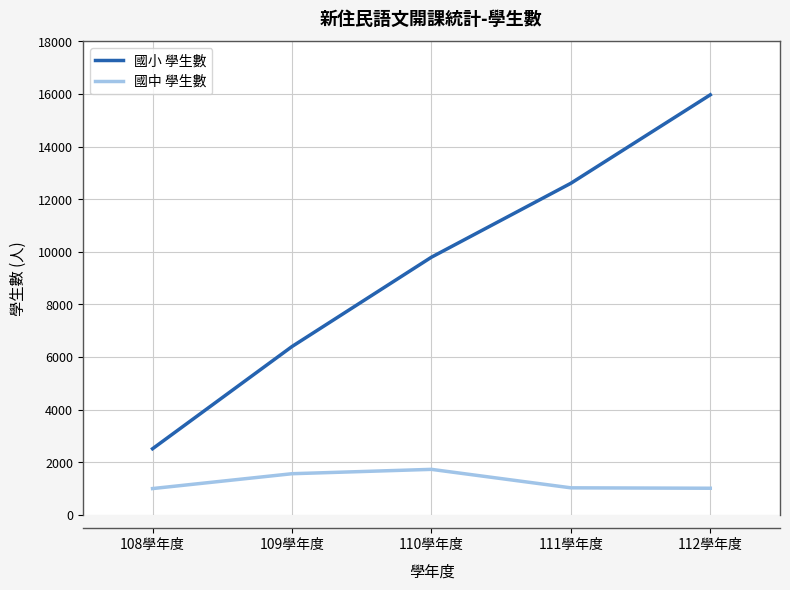

Is this an area chart (filled region under the line)?

No